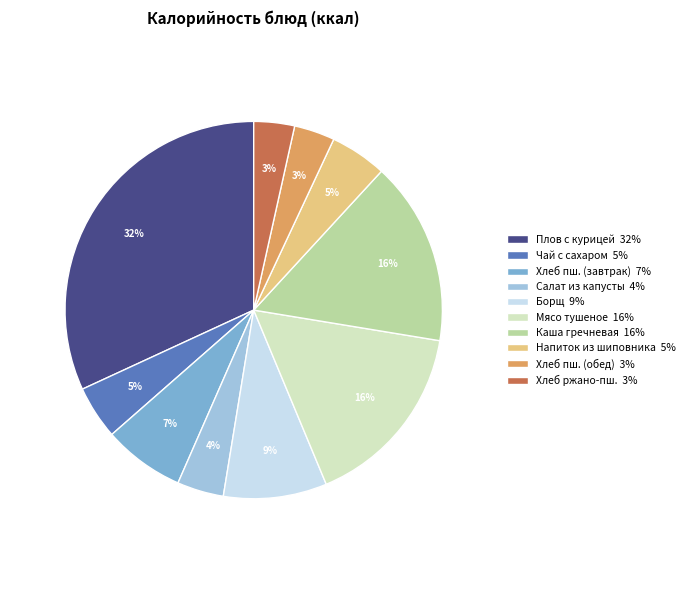

Approximately how many times larger is the value at Борщ 9% compared to Каша гречневая 16%?

0.6